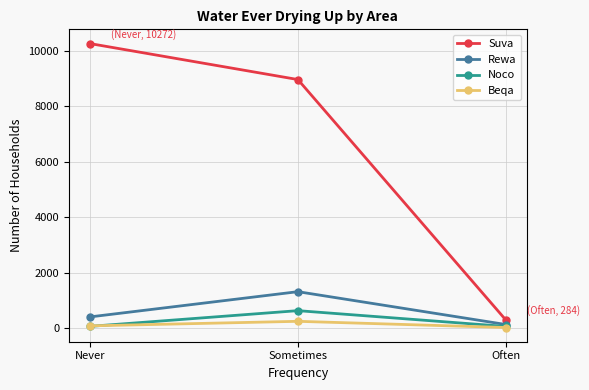

What is the label of the 2nd point from the right?

Sometimes